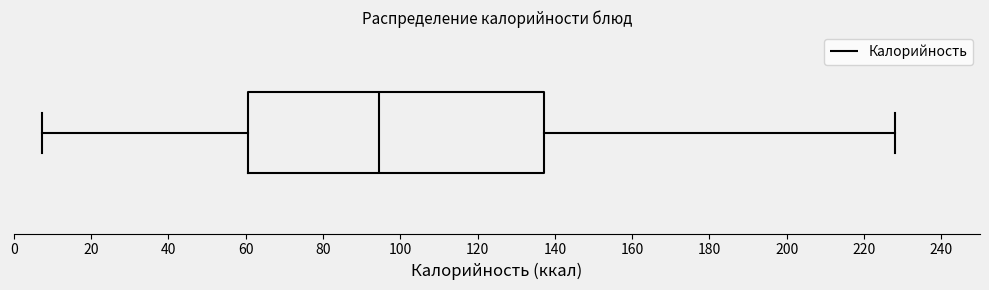

Transcribe this box plot: give where the median line is, the range the box spans, and where the two whiskers end, as read against the x-axis. The values are not printed on the chart, so give them approximately, as read against the axis.

median 94, box 60 to 138, whiskers 8 to 228